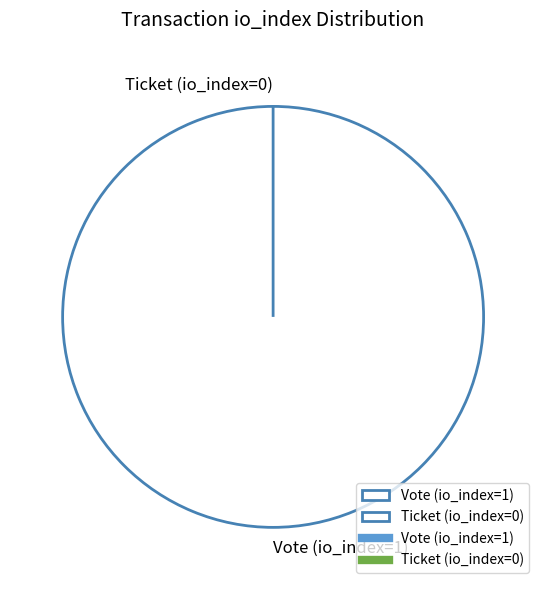

To the nearest percent, what percentage of the pie is Vote (io_index=1)?

100%